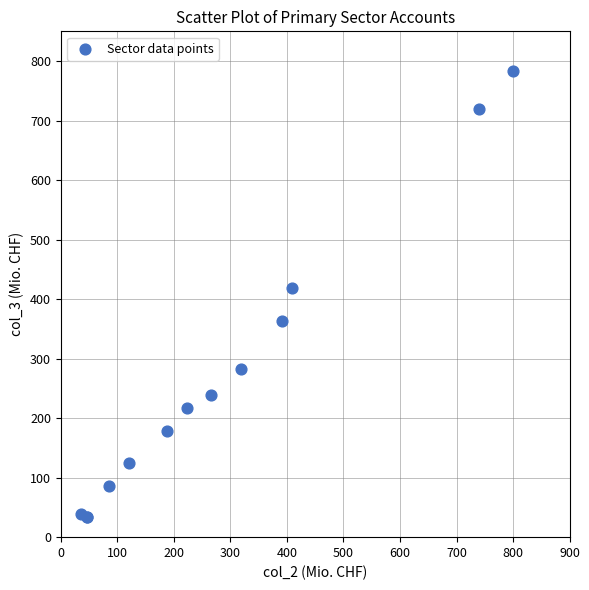

What Y value in the scatter plot is closest to 407?

418.9